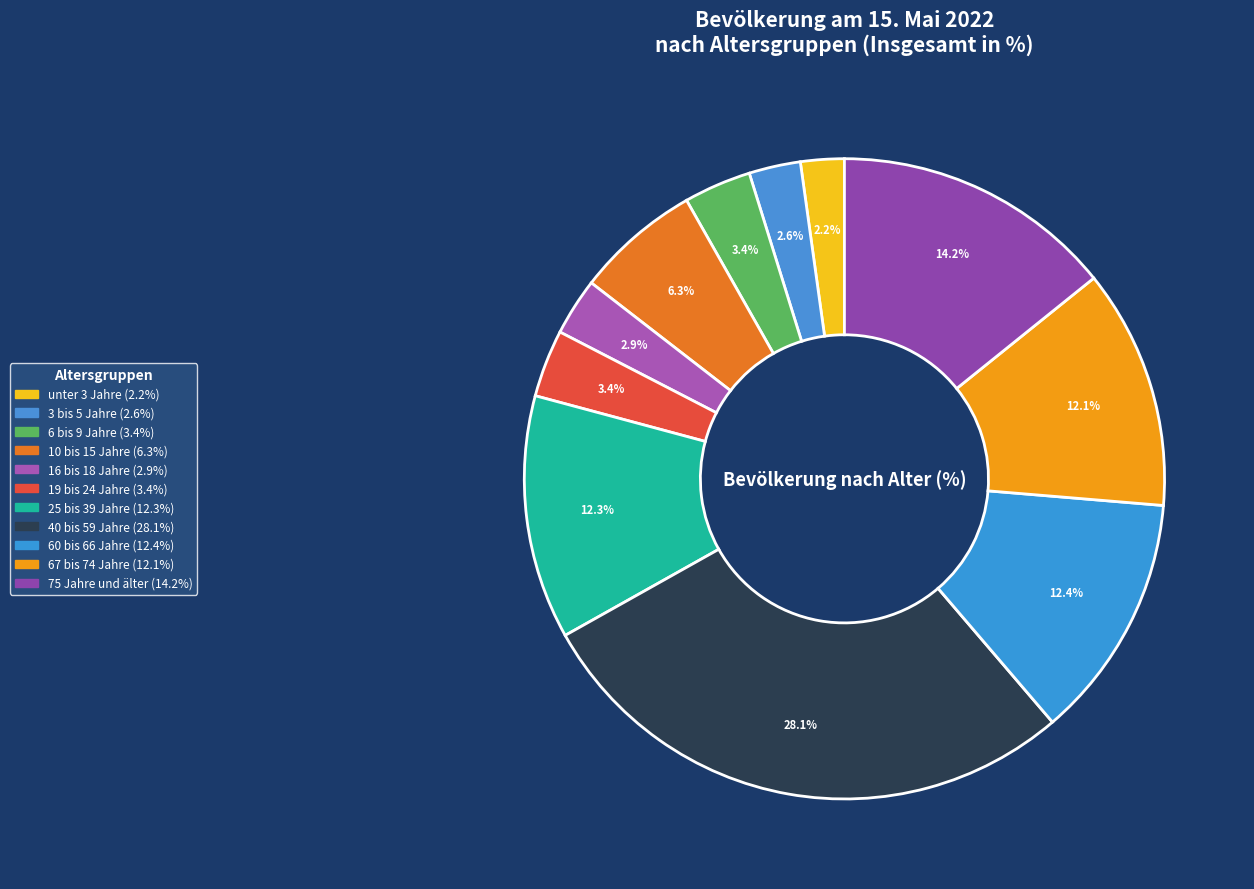

Does 3 bis 5 Jahre account for over 50% of the chart?

No